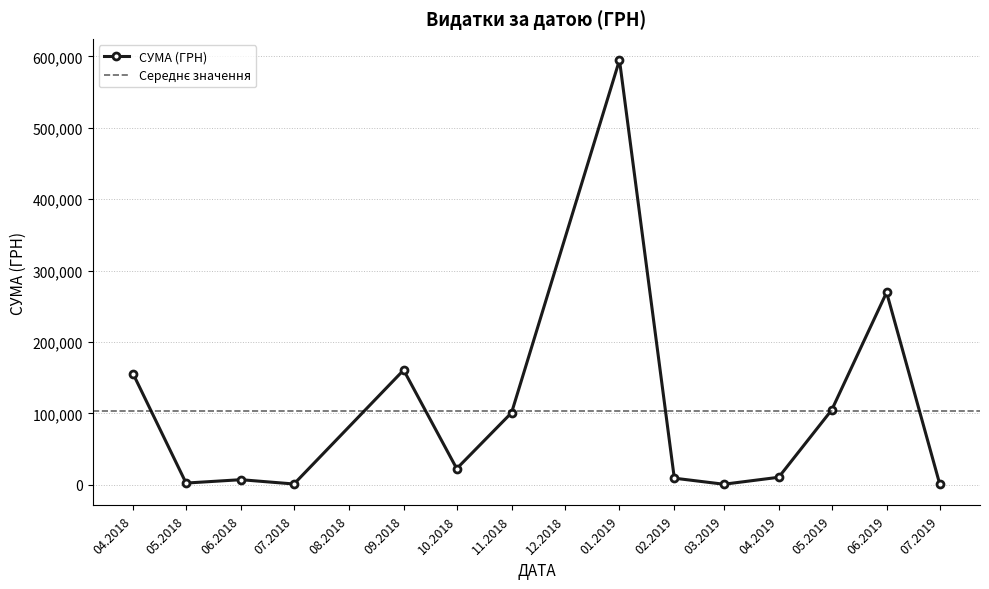

What is the highest value of the СУМА (ГРН) series?

594788.6